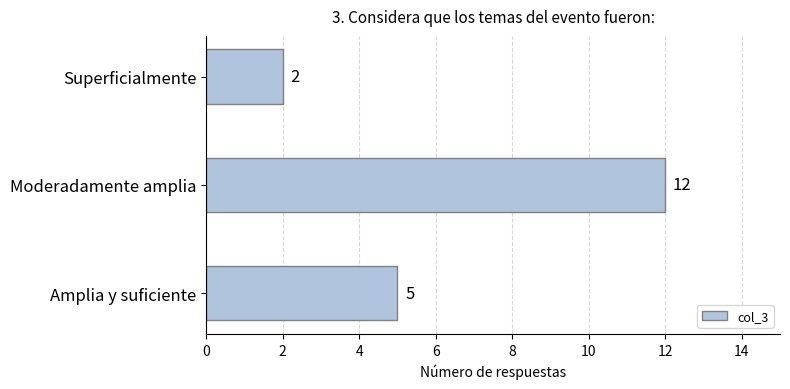

What is the maximum value shown in the chart?

12